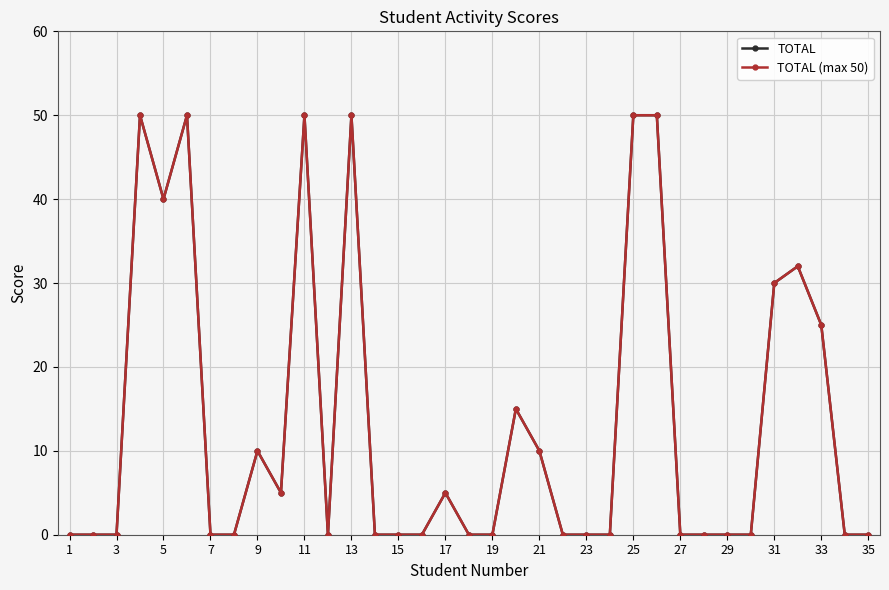

What is the difference between the second highest and second lowest values in the TOTAL (max 50) series?

50